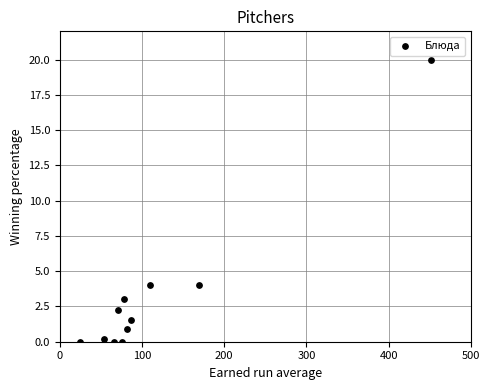

What is the range of X values (max minus min)?

428.0